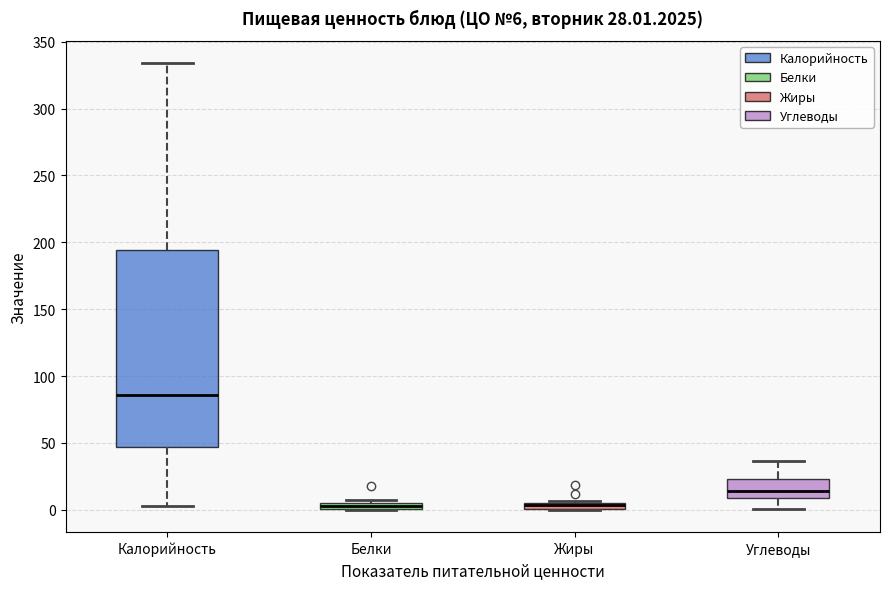

Comparing the boxes themselves (not the whiskers), which one is the tallest?

Калорийность